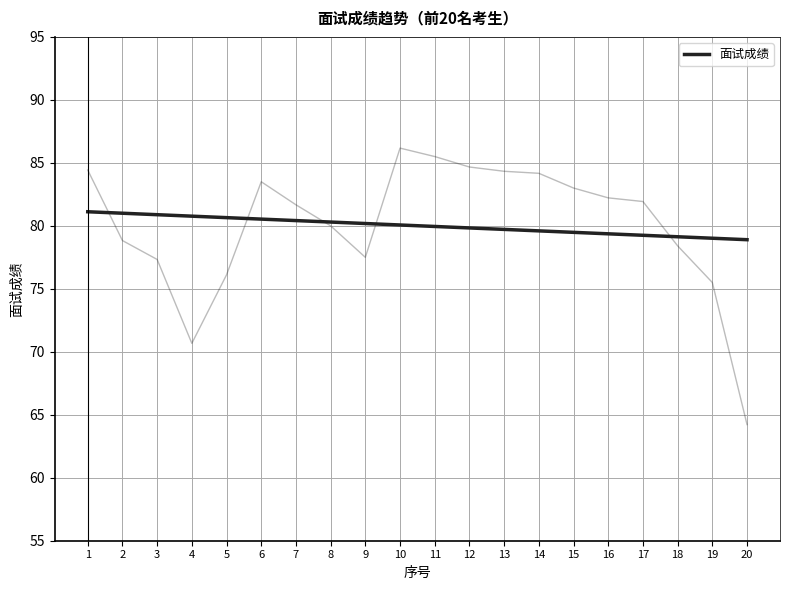

Count the number of data series in this chart.

1